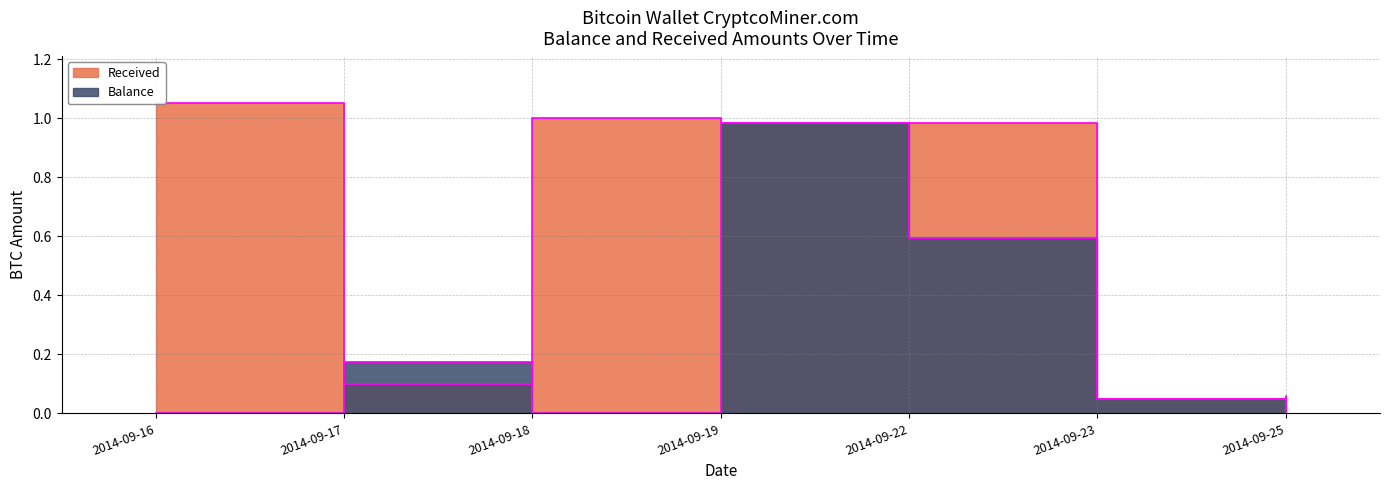

List the labels in order of Received value, largest first.

2014-09-16, 2014-09-18, 2014-09-19, 2014-09-22, 2014-09-17, 2014-09-25, 2014-09-23